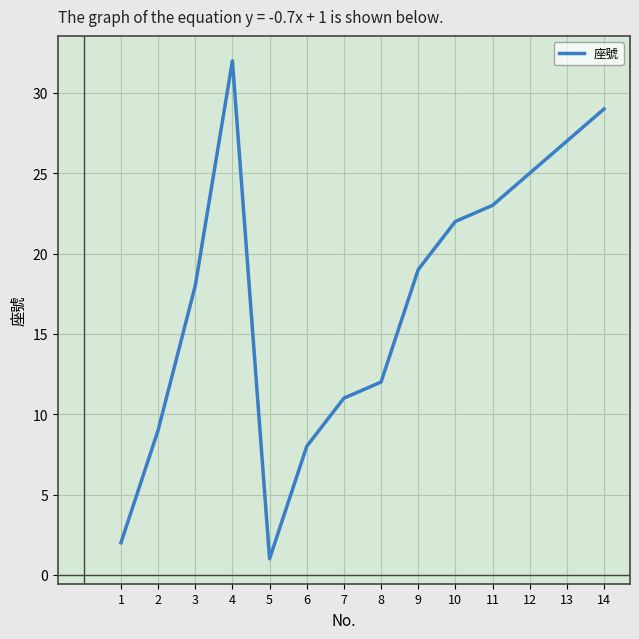

True or false: the data shows 1 at 5.

True